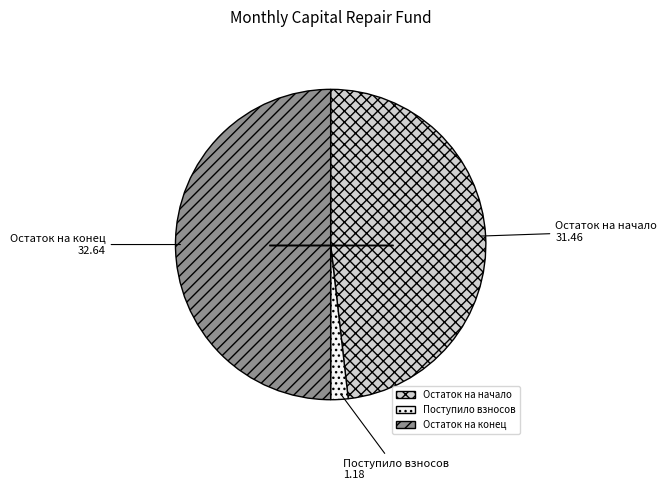

Which category has the biggest portion of the pie?

Остаток на конец